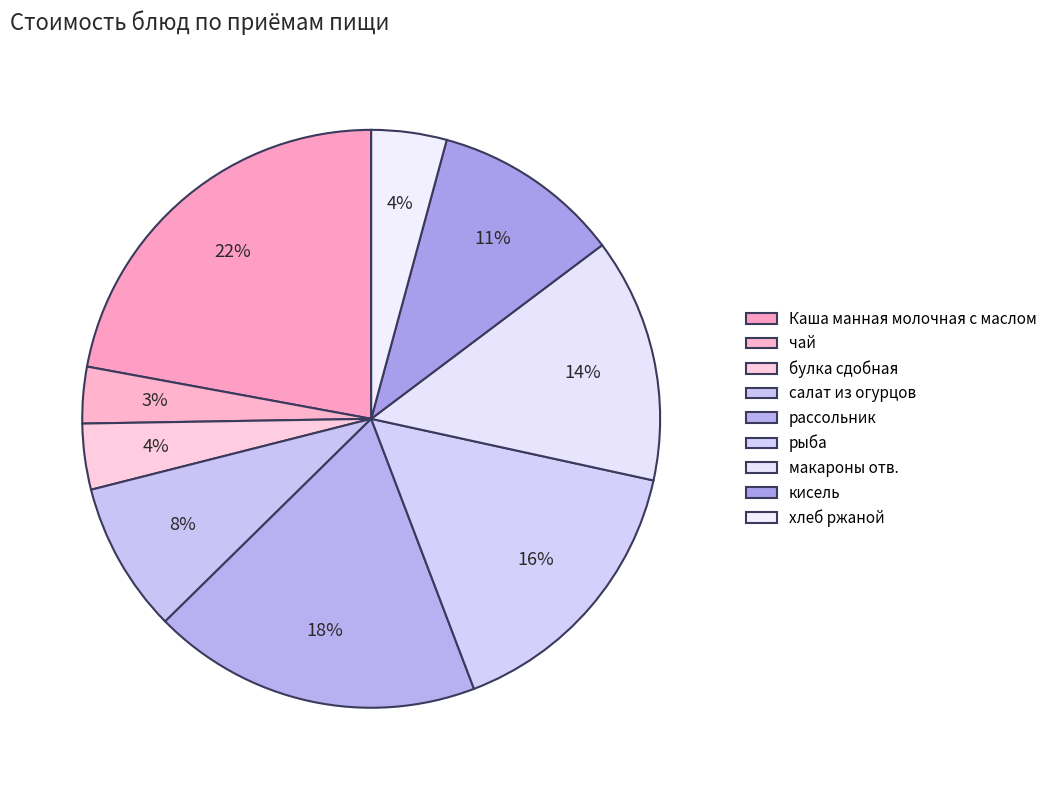

What percentage is the макароны отв. slice, to the nearest percent?

14%